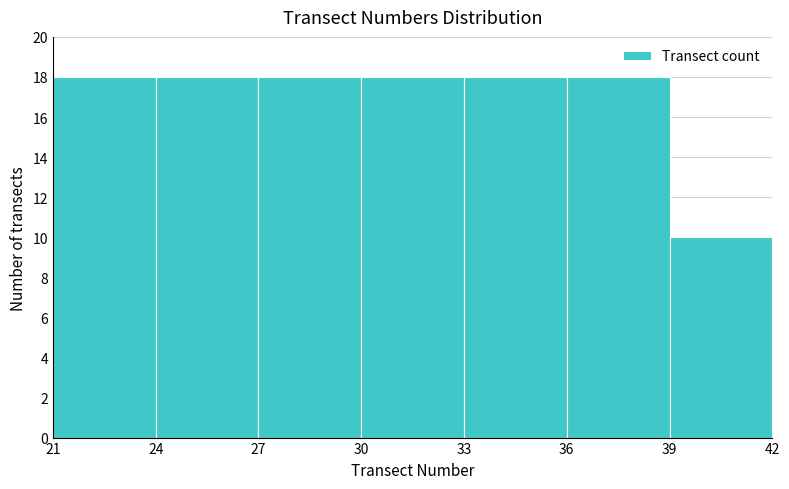

Reading left to right, list every bar in this chart as the range it spans on the x-axis followed by its height. The values are not printed on the chart, so give them approximately, as read against the axis.

21 to 24: 18
24 to 27: 18
27 to 30: 18
30 to 33: 18
33 to 36: 18
36 to 39: 18
39 to 42: 10